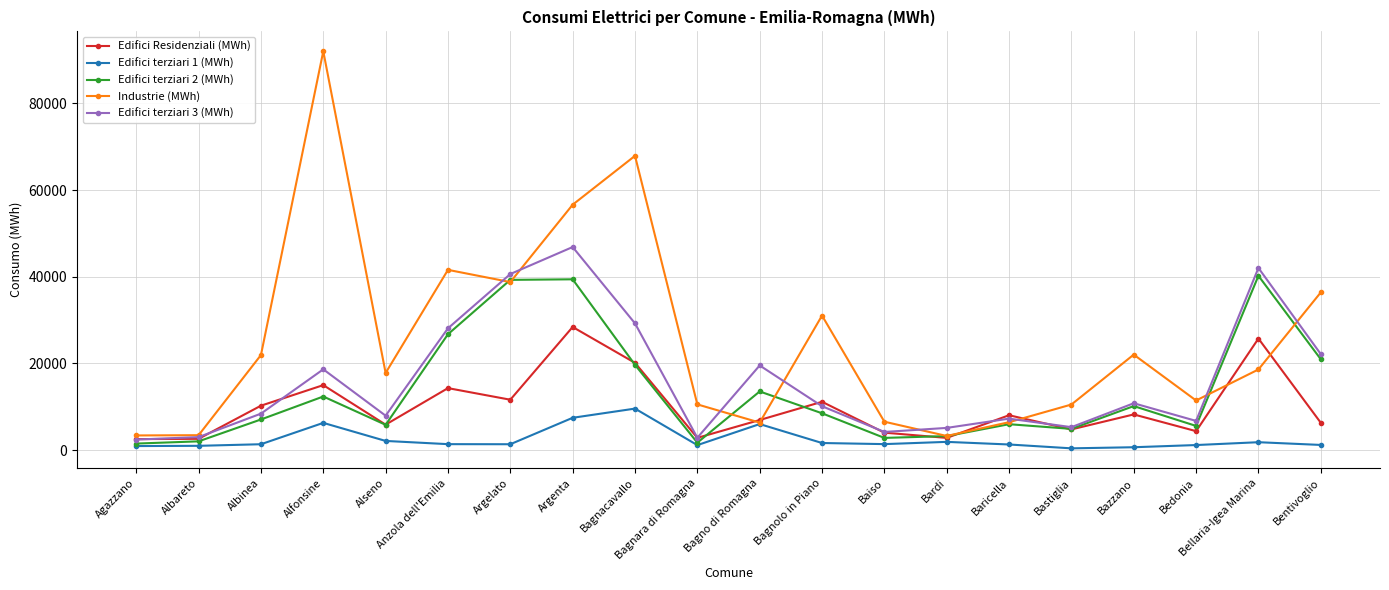

True or false: Edifici terziari 1 (MWh) has a value of 2106.2 at Alseno.

True